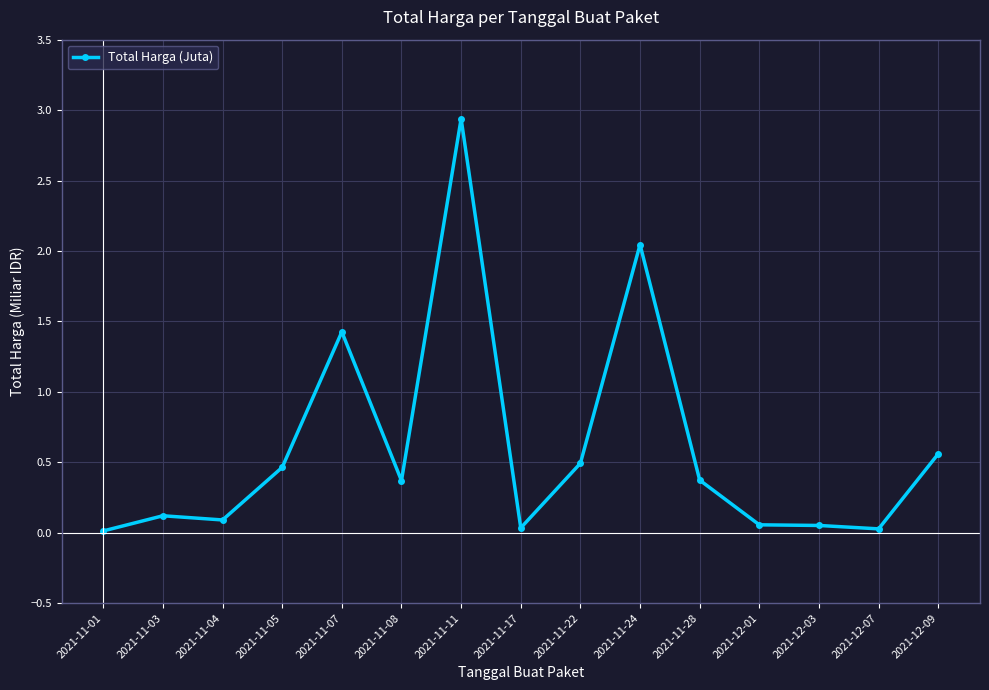

True or false: the data has more than 2 interior local peaks.

True